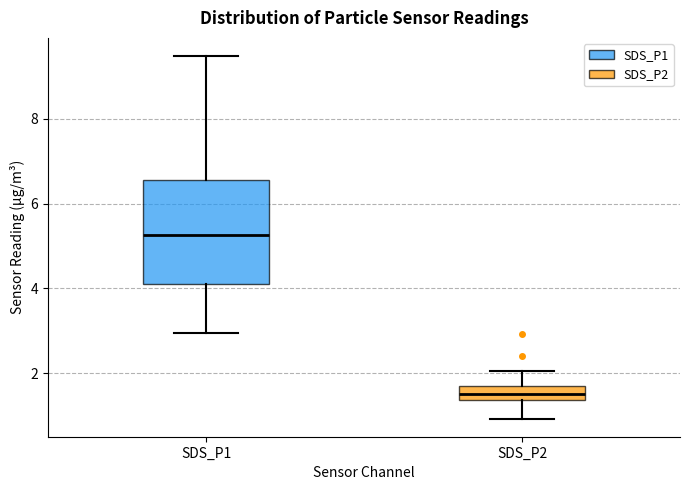

Which box's median line is the lowest?

SDS_P2